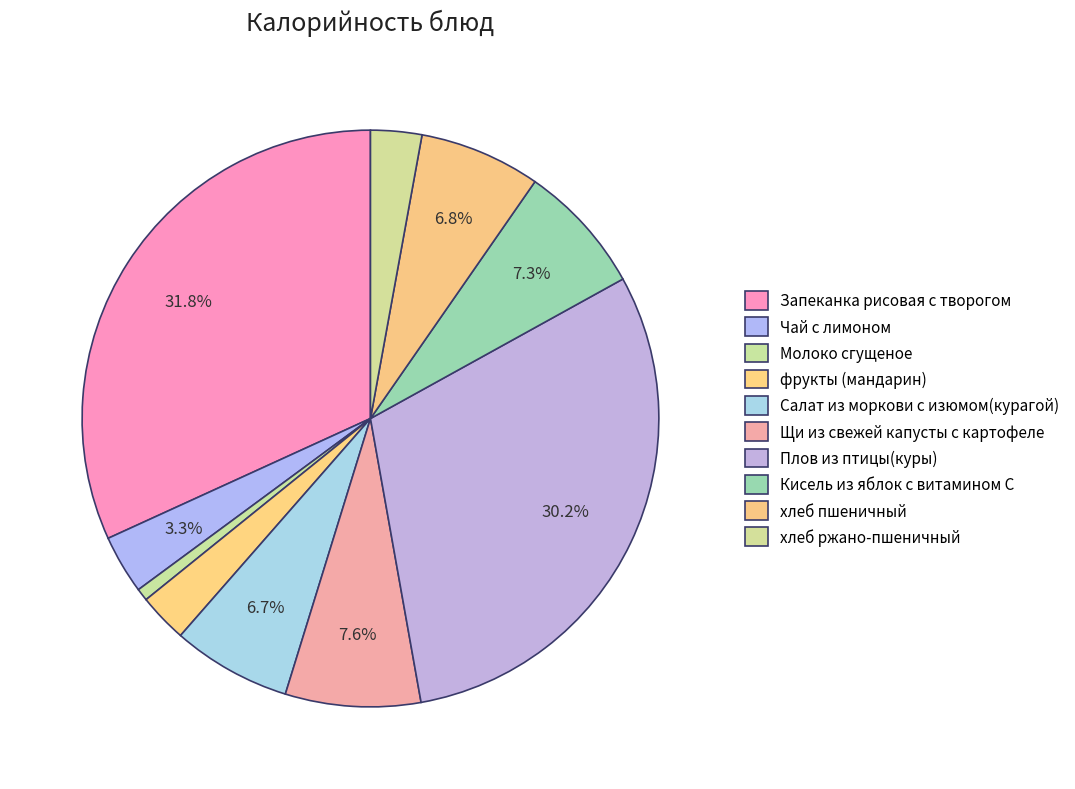

To the nearest percent, what is the difference between the Салат из моркови с изюмом(курагой) and Кисель из яблок с витамином С slice percentages?

1%